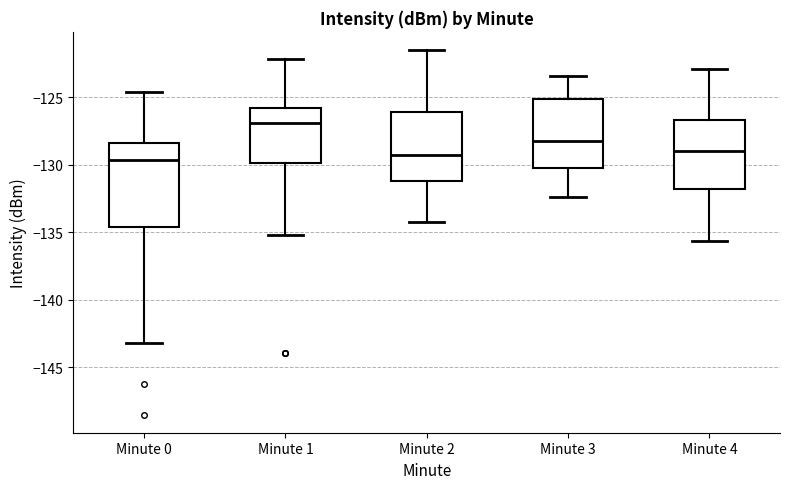

Reading left to right, read every box against the y-axis: the position of its median line, the range the box covers, and the ends of its whiskers. The values are not printed on the chart, so give them approximately, as read against the axis.

Minute 0: median -129.5, box -134.5 to -128.5, whiskers -143.0 to -124.5
Minute 1: median -127.0, box -130.0 to -126.0, whiskers -135.0 to -122.0
Minute 2: median -129.5, box -131.0 to -126.0, whiskers -134.0 to -121.5
Minute 3: median -128.0, box -130.0 to -125.0, whiskers -132.5 to -123.5
Minute 4: median -129.0, box -132.0 to -126.5, whiskers -135.5 to -123.0